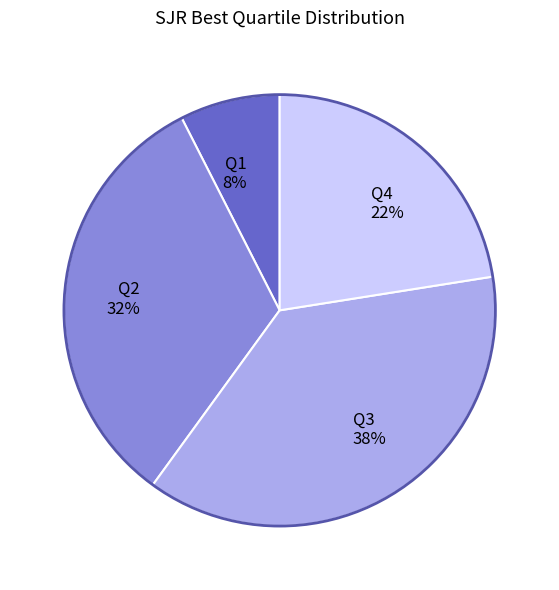

To the nearest percent, what portion does Q2 represent?

32%